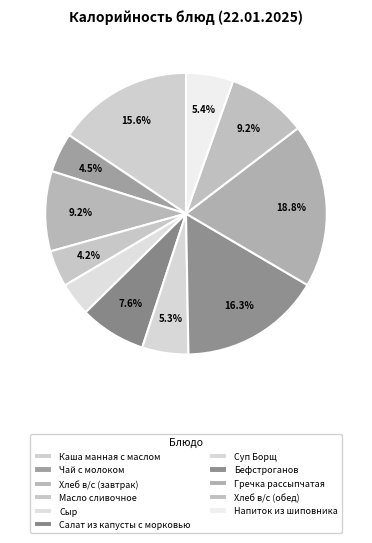

How many slices are in this pie chart?

11